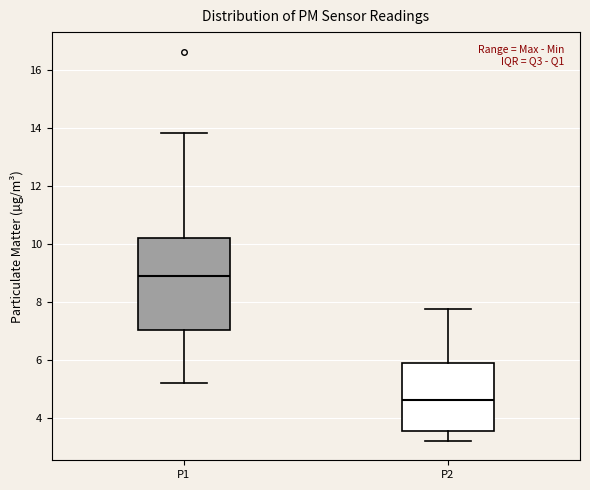

Which box's median line is the highest?

P1